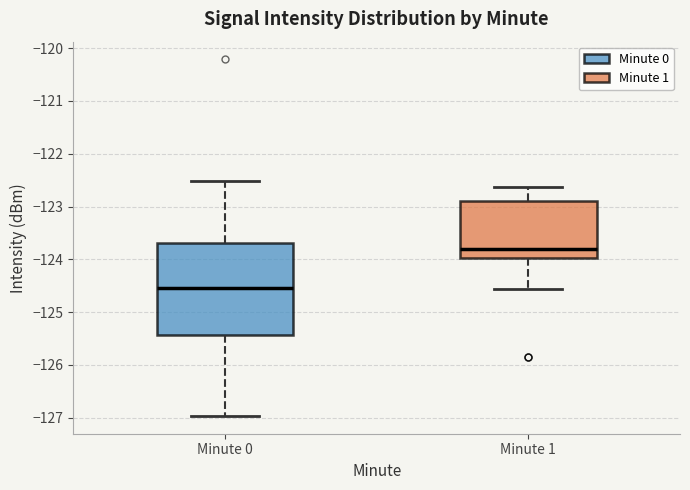

Which box's median line is the lowest?

Minute 0